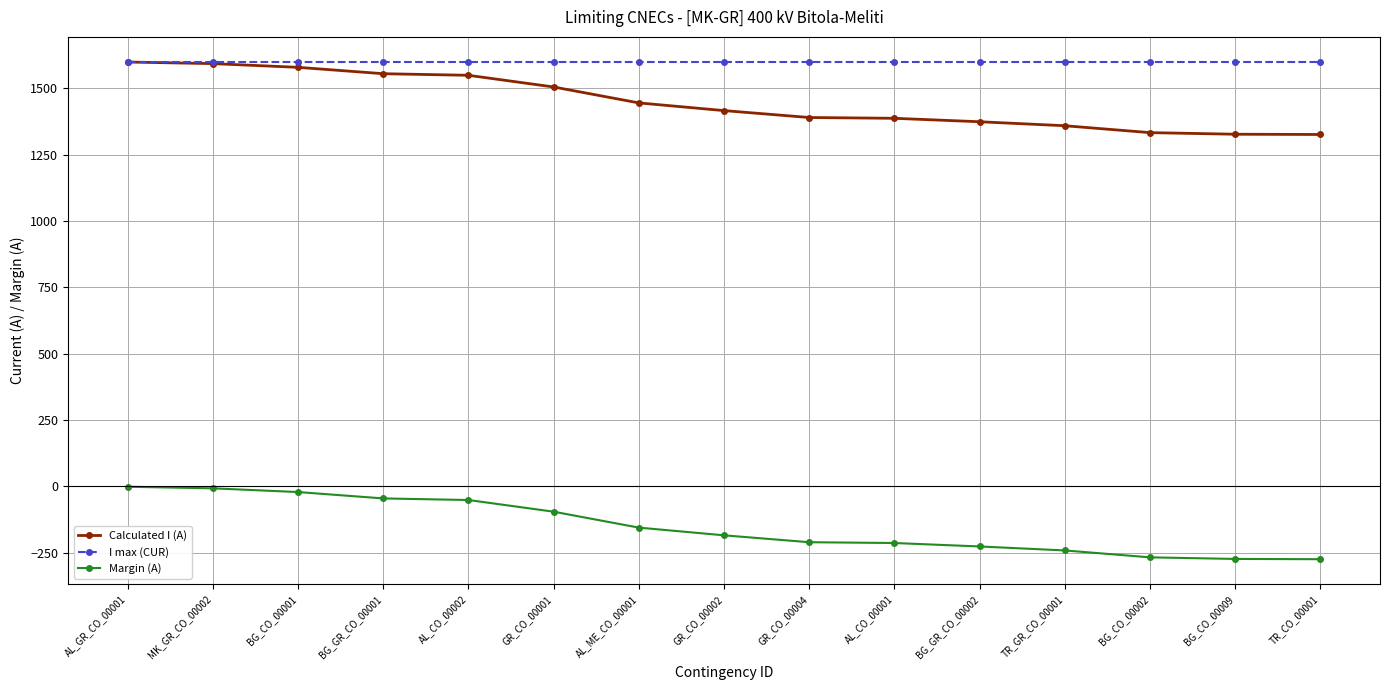

Rank the series at AL_ME_CO_00001 from lowest to highest value.

Margin (A), Calculated I (A), I max (CUR)